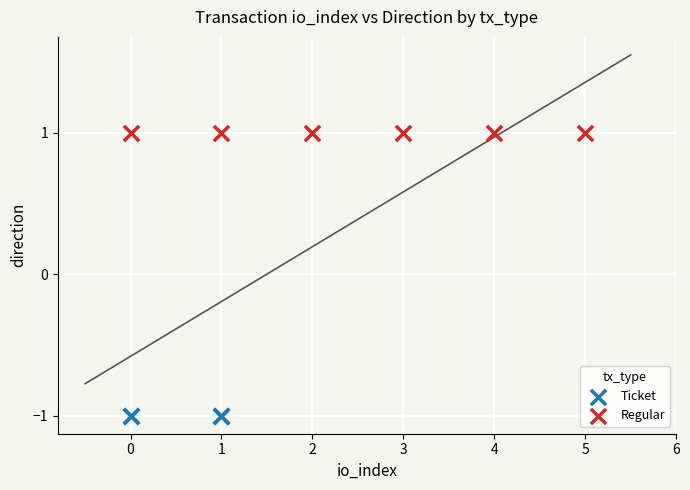

Which series contains the highest Y value?

Regular